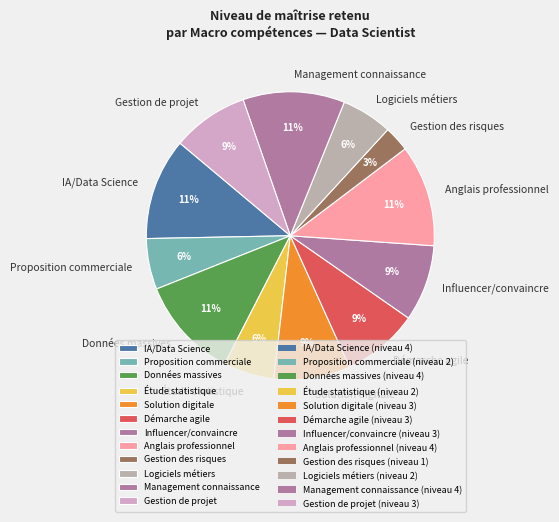

Is it true that Solution digitale is 1% of the pie?

False